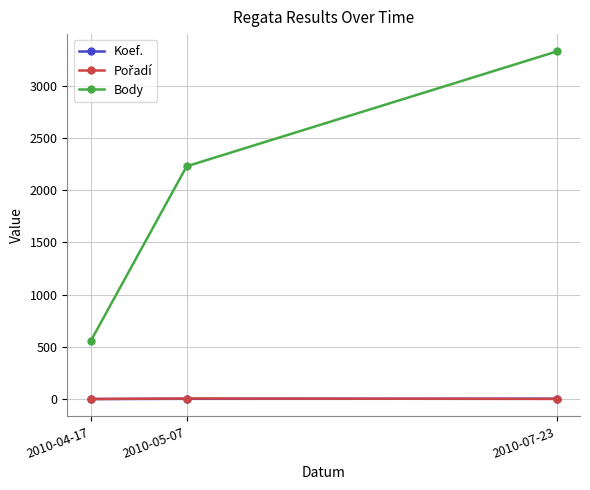

At which label is Body closest to 1940?

2010-05-07